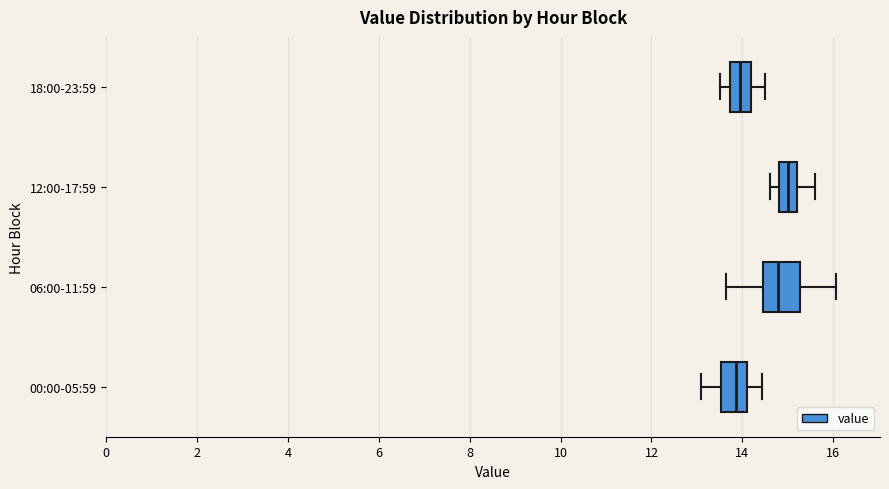

Which box is the widest, from its left edge to its right edge?

06:00-11:59